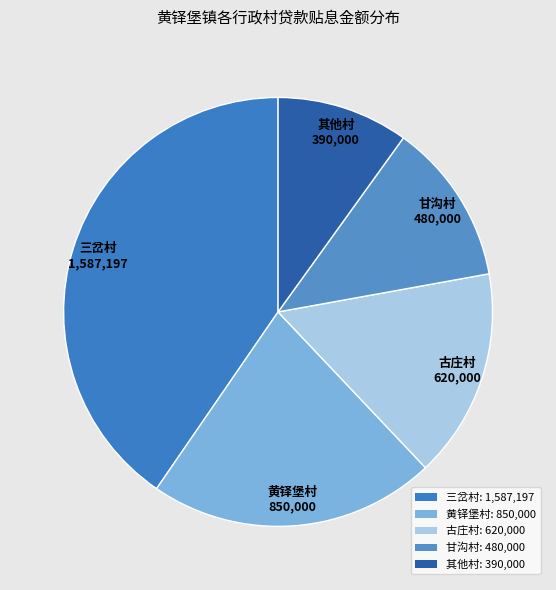

Count the number of slices in the pie.

5